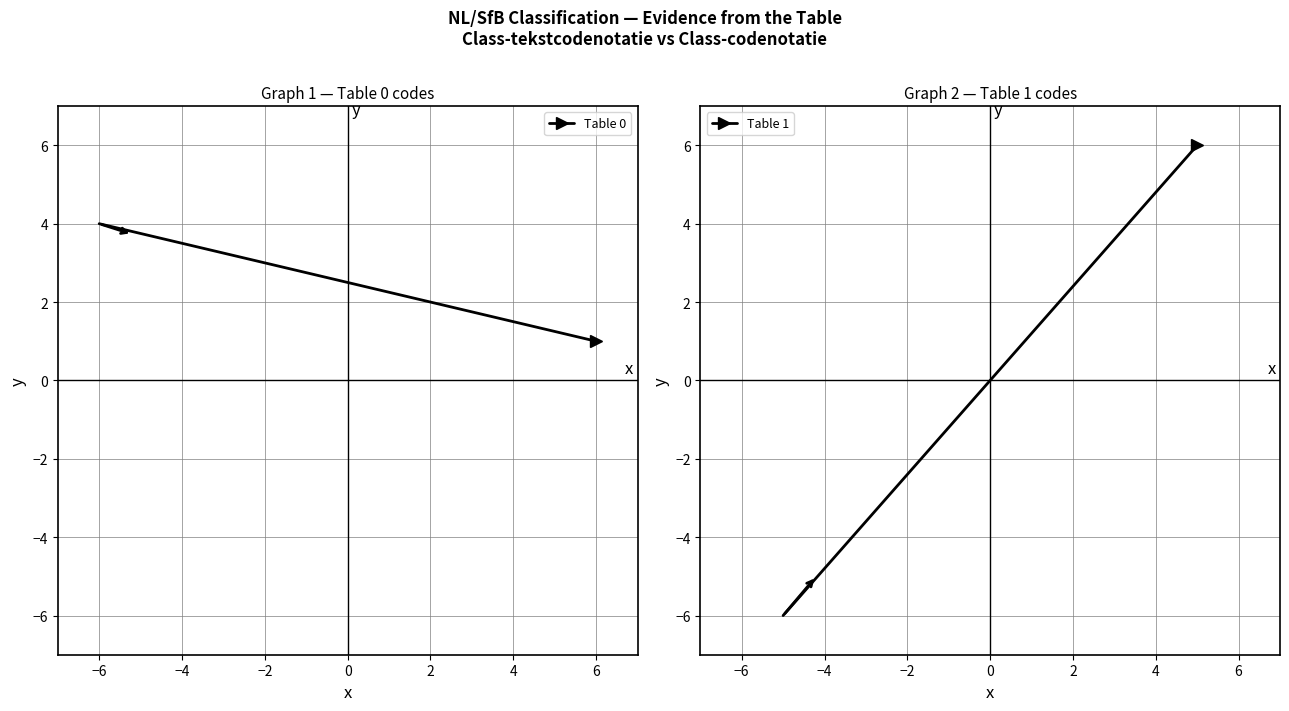

List the series in order of their overall mean, highest first.

Table 0, Table 1